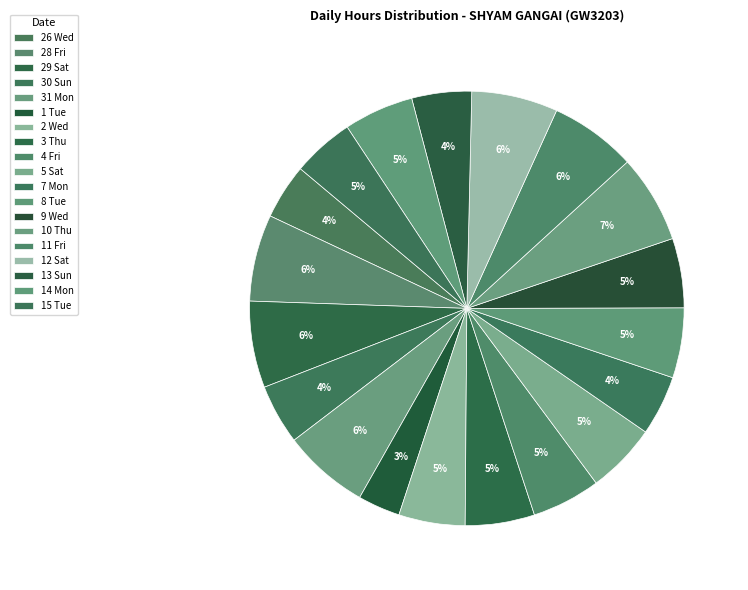

To the nearest percent, what portion does 14 Mon represent?

5%